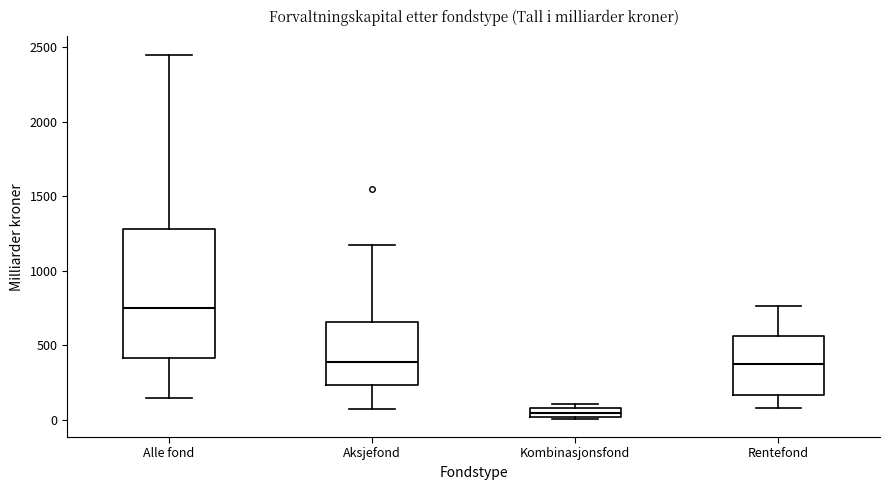

Comparing the boxes themselves (not the whiskers), which one is the tallest?

Alle fond